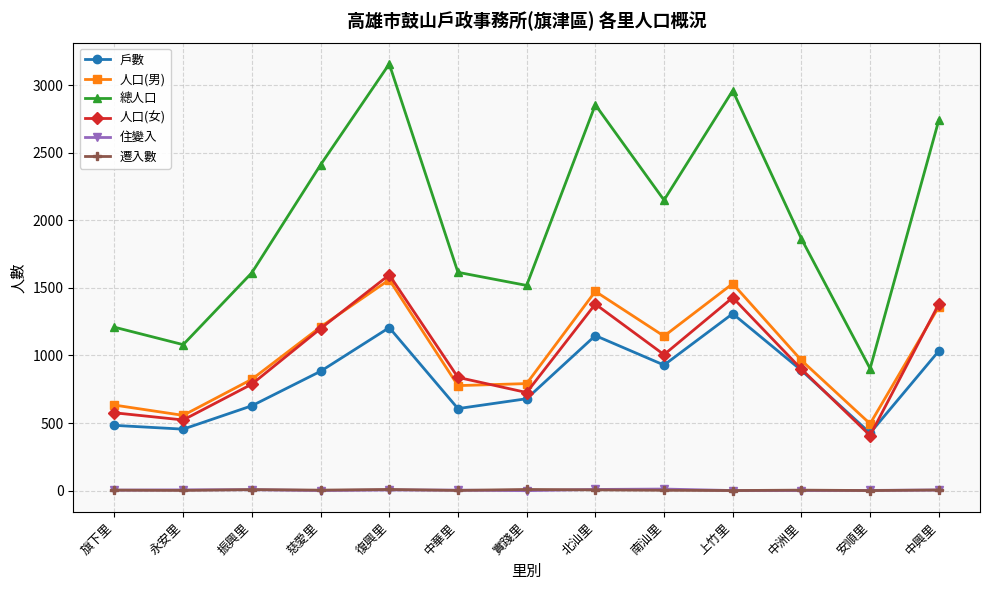

What is the lowest value of the 總人口 series?

903